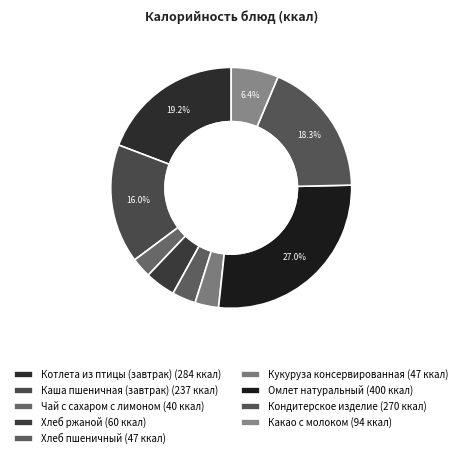

True or false: Котлета из птицы (завтрак) accounts for 19% of the total.

True